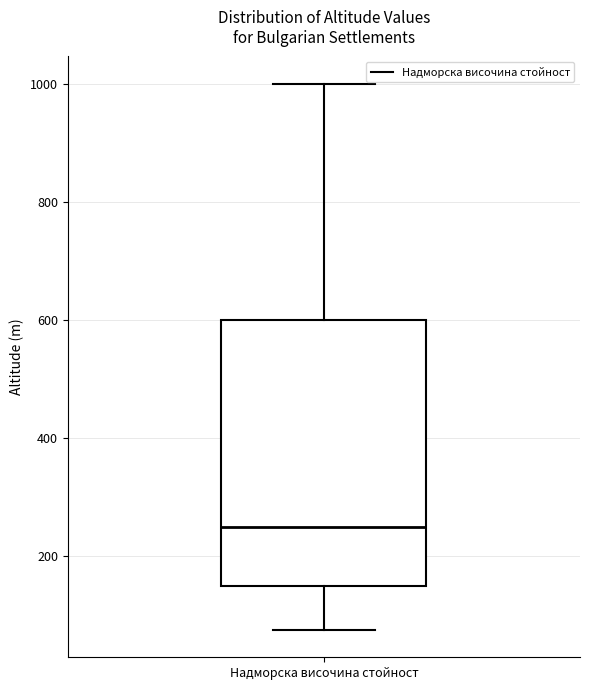

Read this box plot against the y-axis: the position of the median line, the range covered by the box, and the ends of both whiskers. The values are not printed on the chart, so give them approximately, as read against the axis.

median 260, box 160 to 600, whiskers 80 to 1000